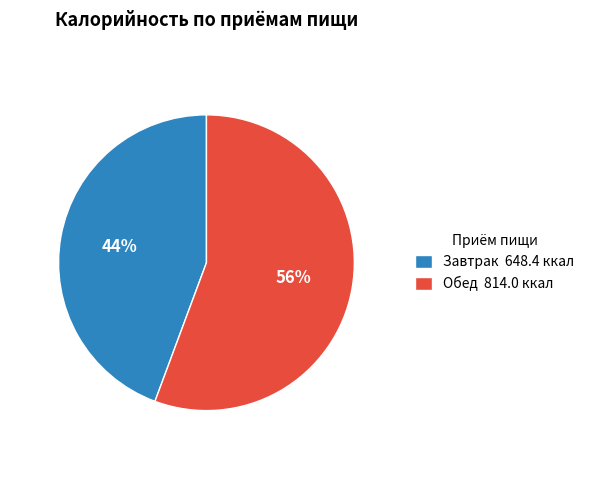

Does any single category account for the majority?

Yes